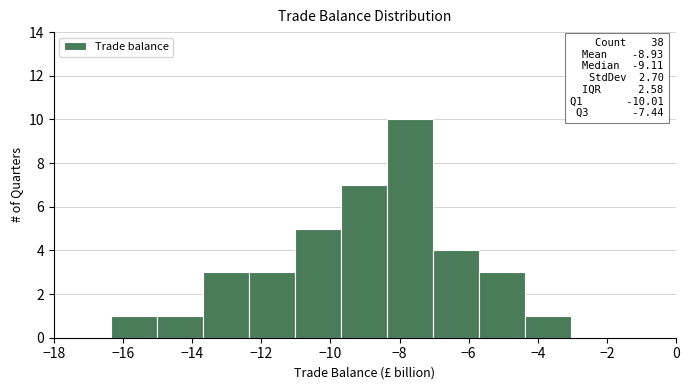

Which range on the x-axis has the tallest bar?

-8.4 to -7.0